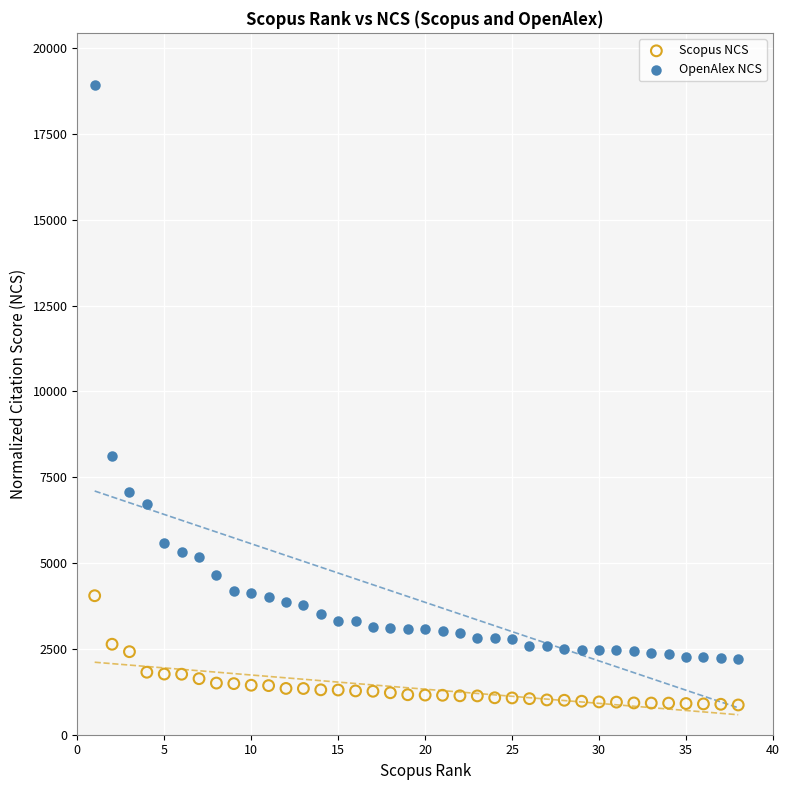

Which series has the widest spread of Y values?

OpenAlex NCS